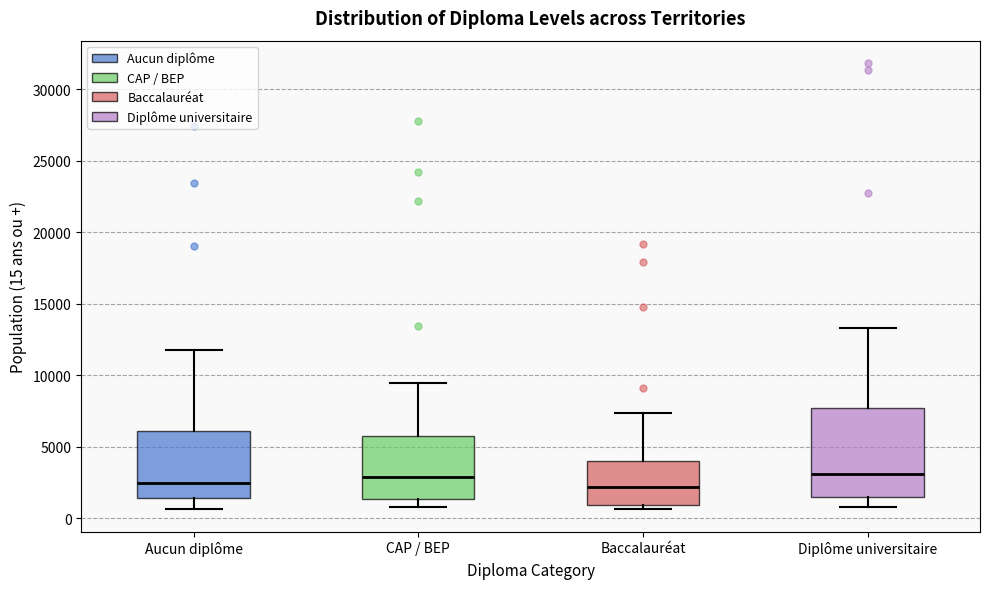

Reading left to right, read every box against the y-axis: the position of its median line, the range the box covers, and the ends of its whiskers. The values are not printed on the chart, so give them approximately, as read against the axis.

Aucun diplôme: median 2500, box 1500 to 6000, whiskers 500 to 11500
CAP / BEP: median 3000, box 1500 to 5500, whiskers 1000 to 9500
Baccalauréat: median 2000, box 1000 to 4000, whiskers 500 to 7500
Diplôme universitaire: median 3000, box 1500 to 7500, whiskers 1000 to 13500